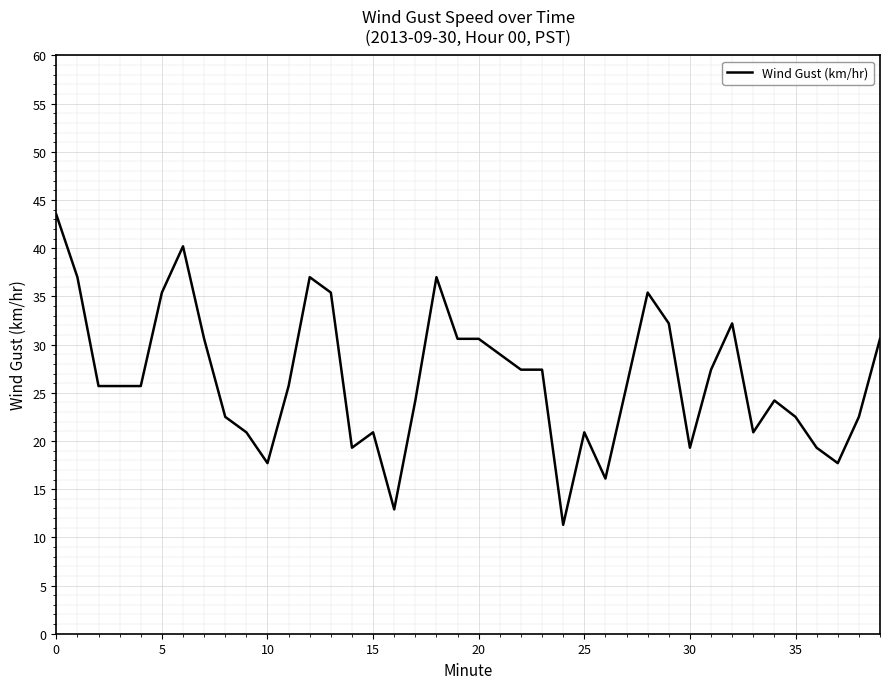

What is the difference between the maximum and minimum values?

32.2